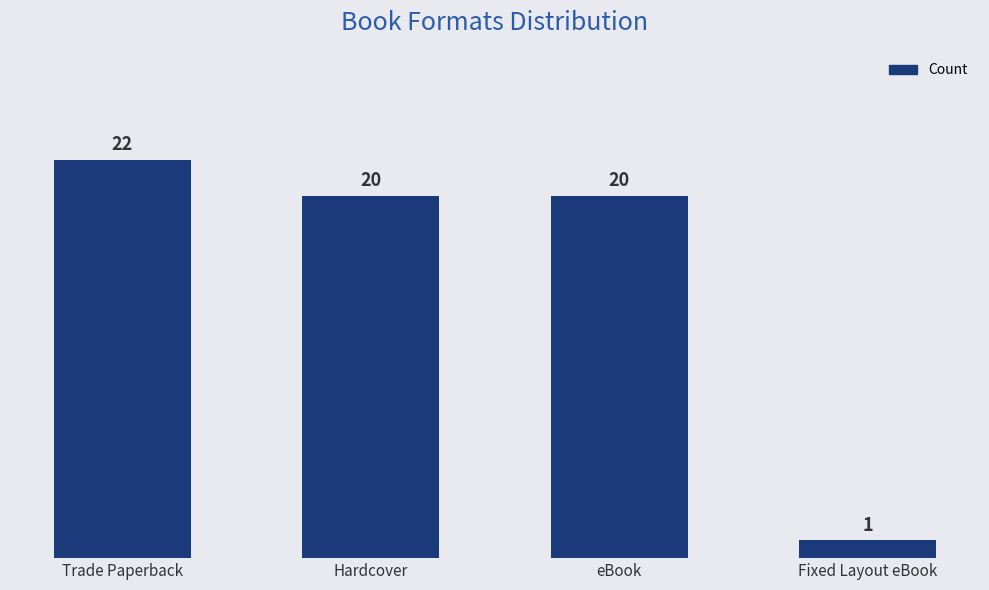

What is the average value?

16